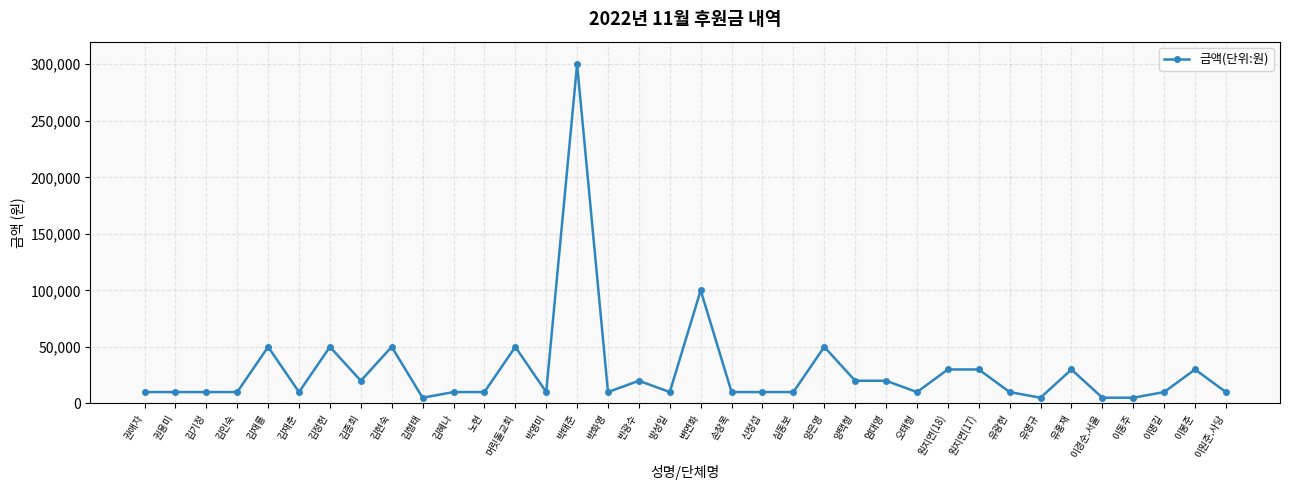

The value at 반광수 is 7390. True or false?

False